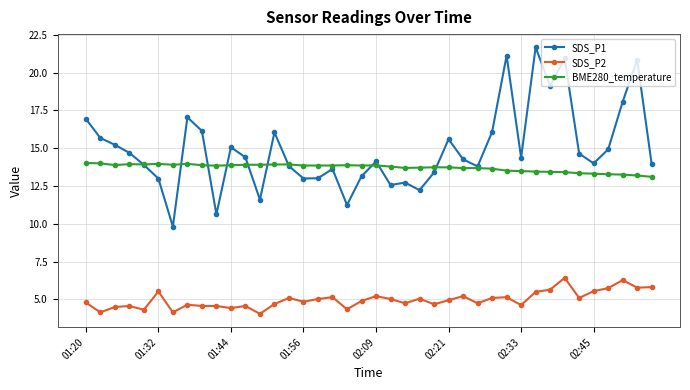

At how many categories does at least one series exceed 18?

6